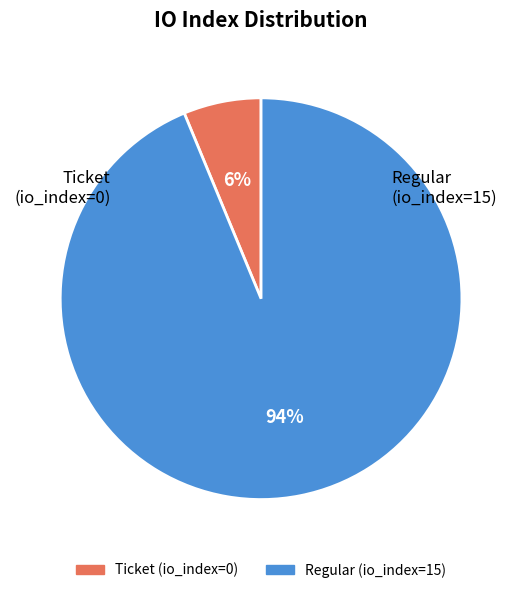

What percentage is the Regular (io_index=15) slice, to the nearest percent?

94%